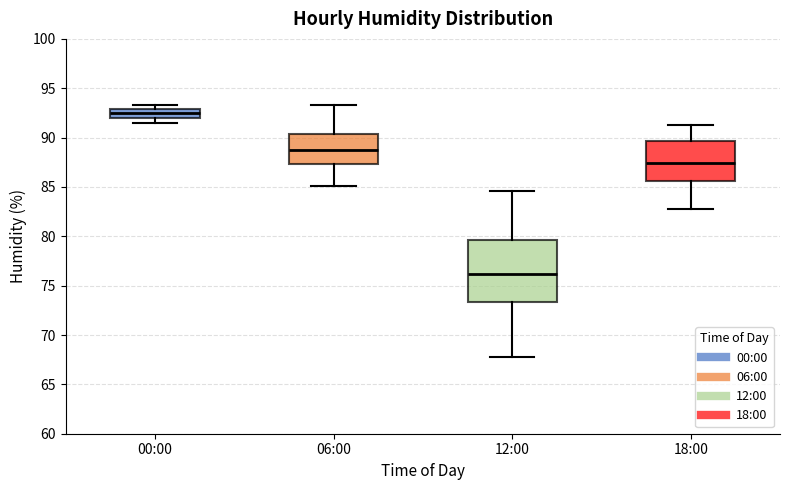

Where does the median line of the box for 12:00 sit on the y-axis? The values are not printed on the chart, so give them approximately, as read against the axis.

76.0